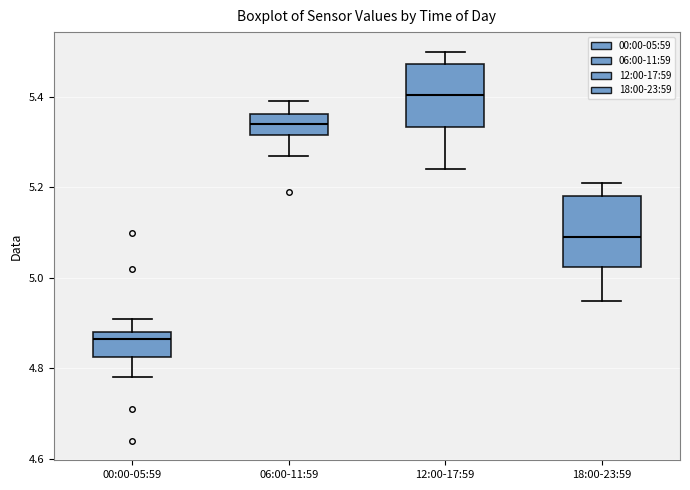

Where does the lower whisker of the box for 18:00-23:59 end on the y-axis? The values are not printed on the chart, so give them approximately, as read against the axis.

4.96